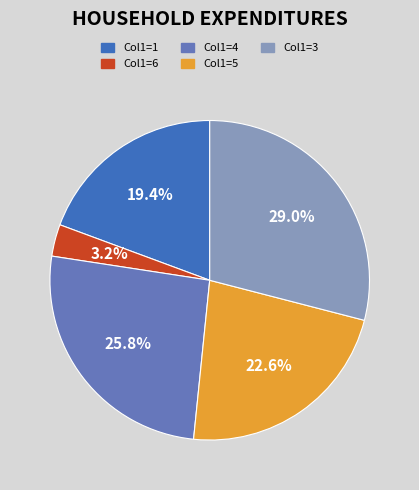

Is there any slice that represents more than half of the pie?

No